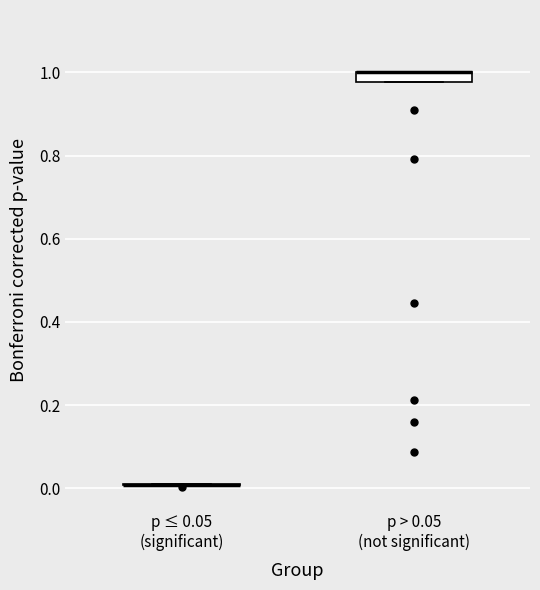

Which box is the tallest, from its lower edge to its upper edge?

p > 0.05 (not significant)